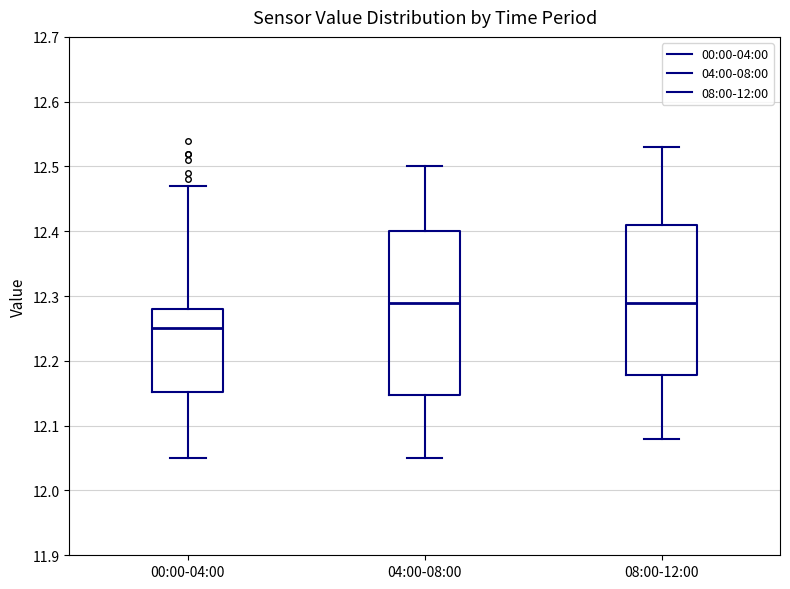

Which box is the tallest, from its lower edge to its upper edge?

04:00-08:00